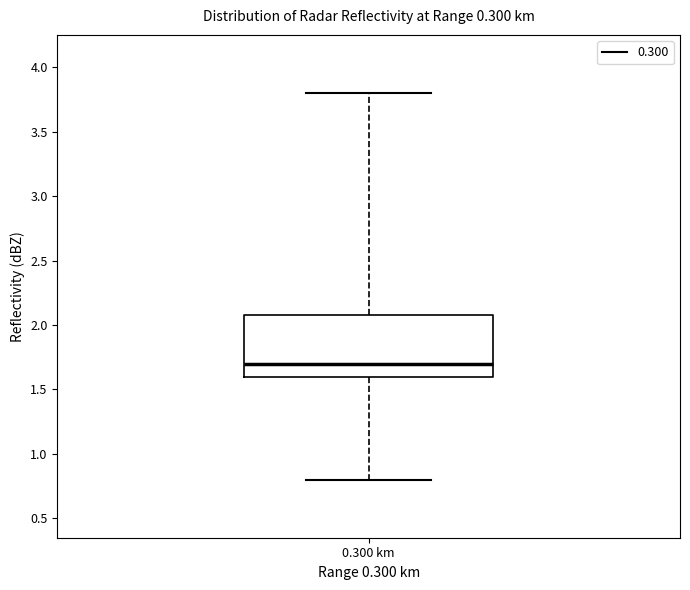

Where does the upper whisker of the box for 0.300 km end on the y-axis? The values are not printed on the chart, so give them approximately, as read against the axis.

3.8